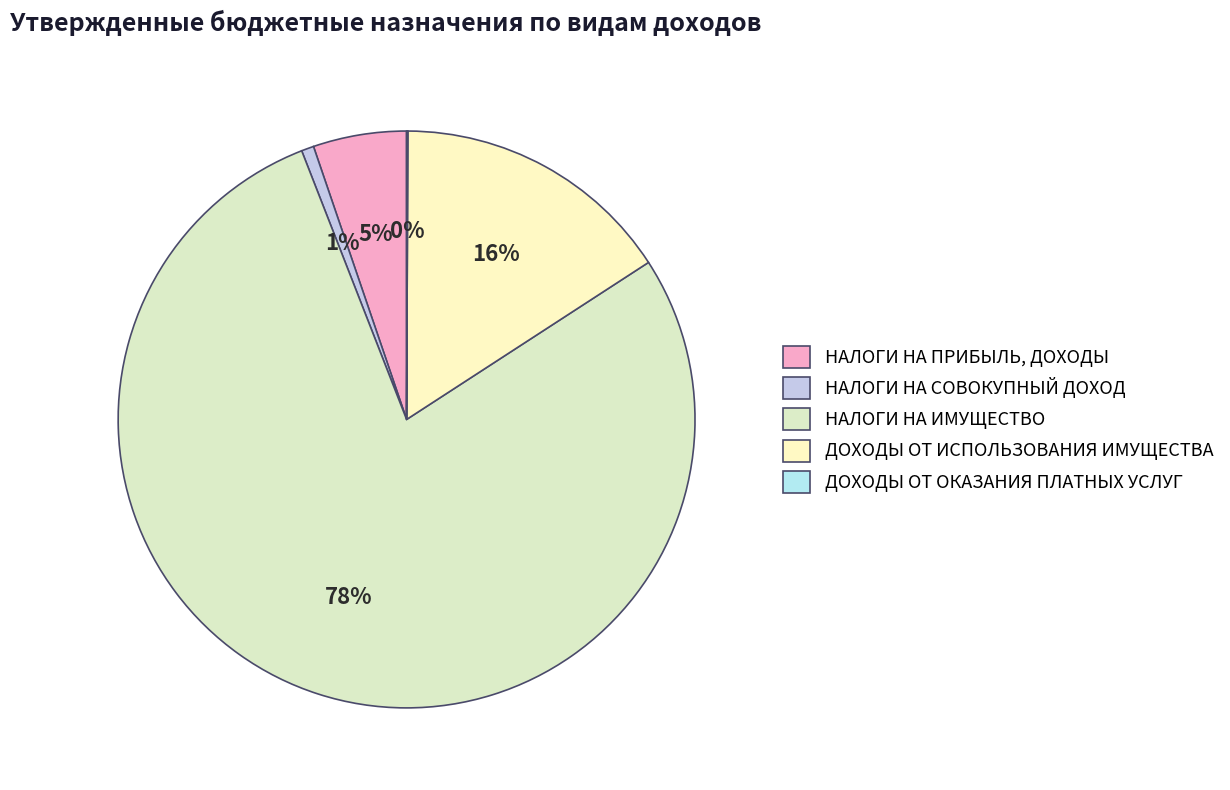

Count the number of slices in the pie.

5